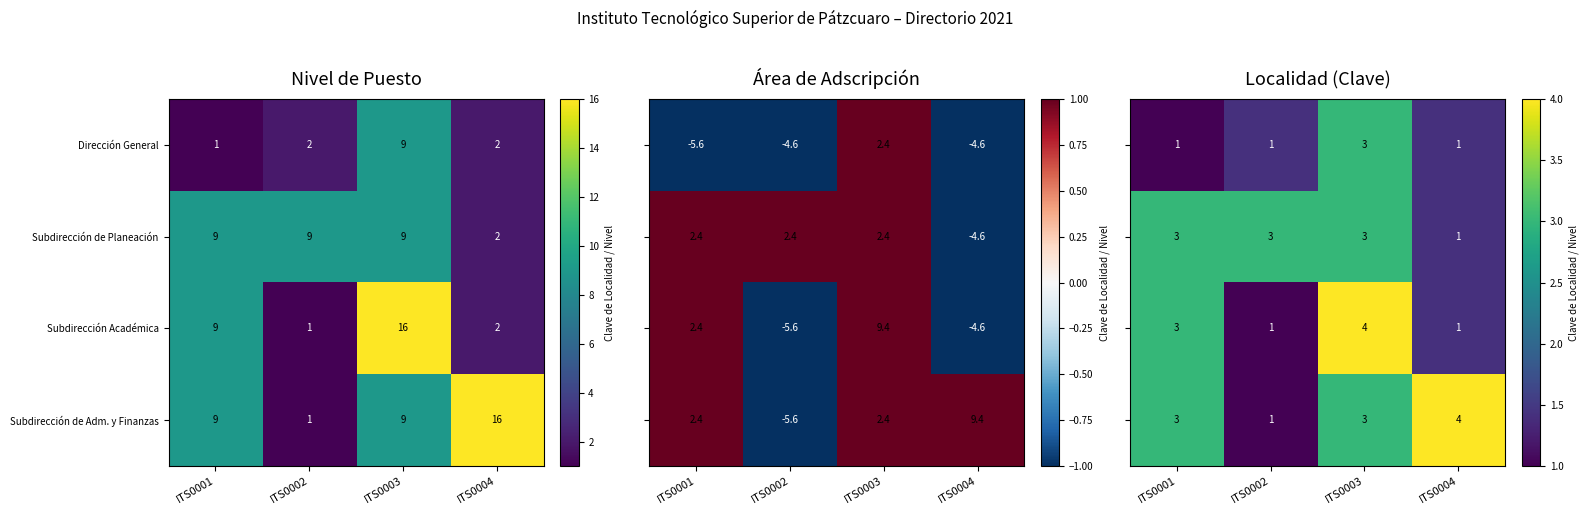

What is the highest value of the Subdirección Académica series?

16